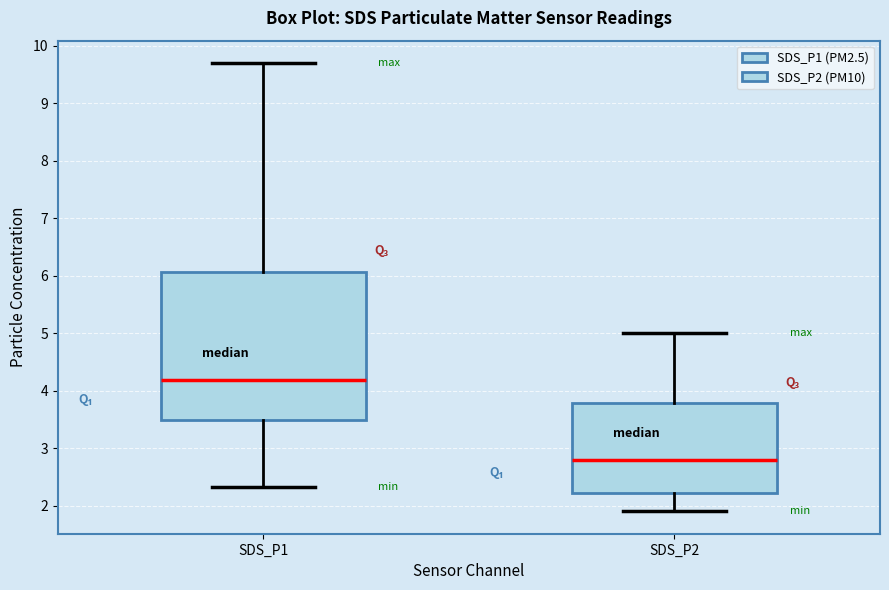

Reading left to right, read every box against the y-axis: the position of its median line, the range the box covers, and the ends of its whiskers. The values are not printed on the chart, so give them approximately, as read against the axis.

SDS_P1: median 4.2, box 3.5 to 6.1, whiskers 2.3 to 9.7
SDS_P2: median 2.8, box 2.2 to 3.8, whiskers 1.9 to 5.0